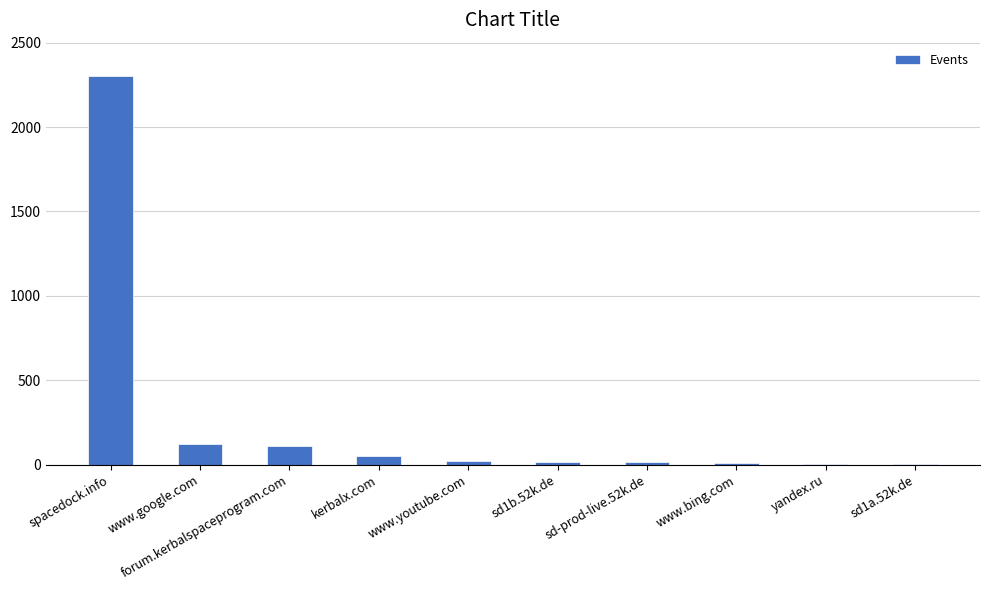

What is the maximum value shown in the chart?

2305